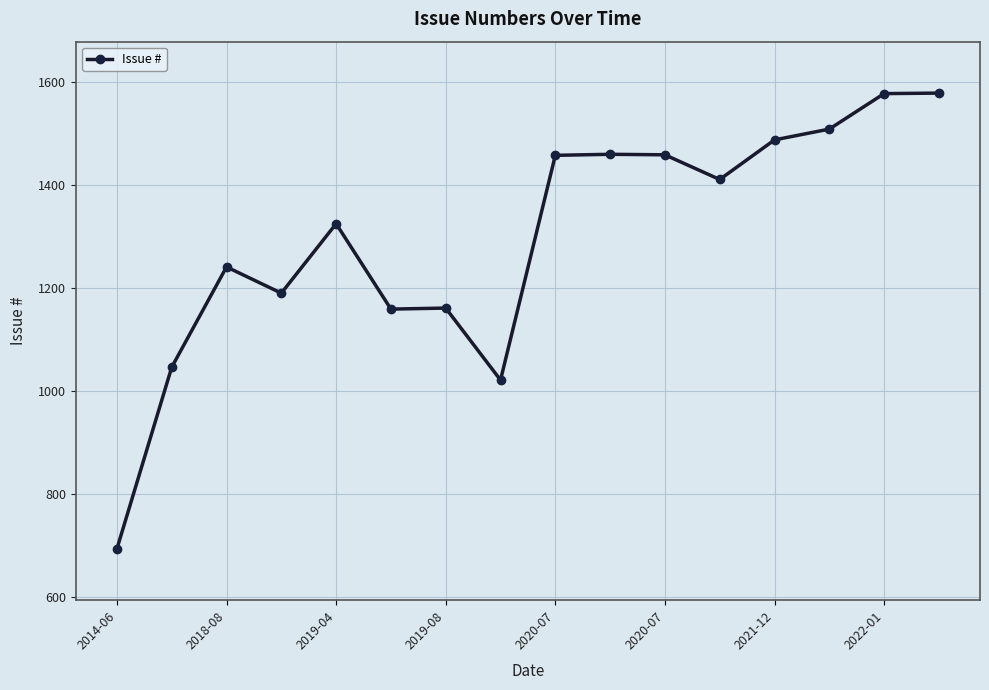

What is the average value?

1299